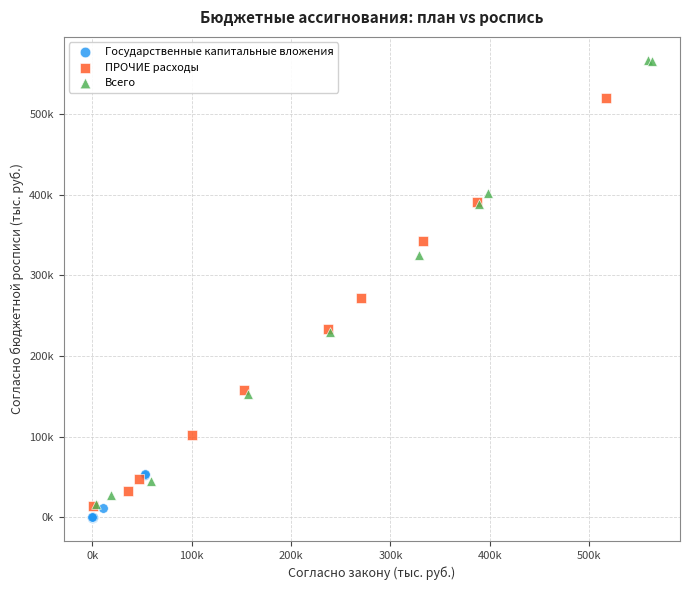

What are all the series names shown in the legend?

Государственные капитальные вложения, ПРОЧИЕ расходы, Всего